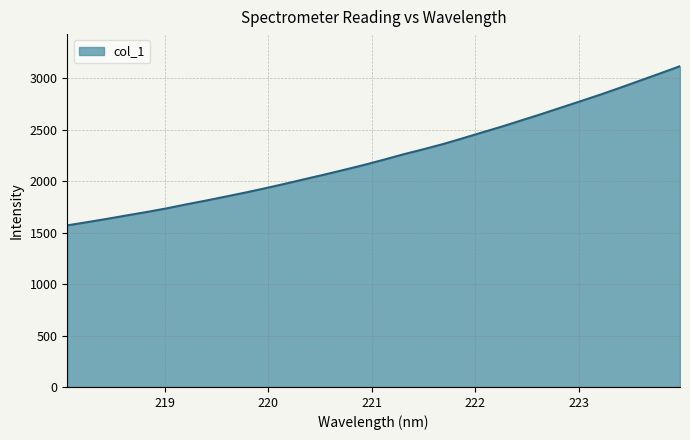

What is the greatest value displayed?

3119.1